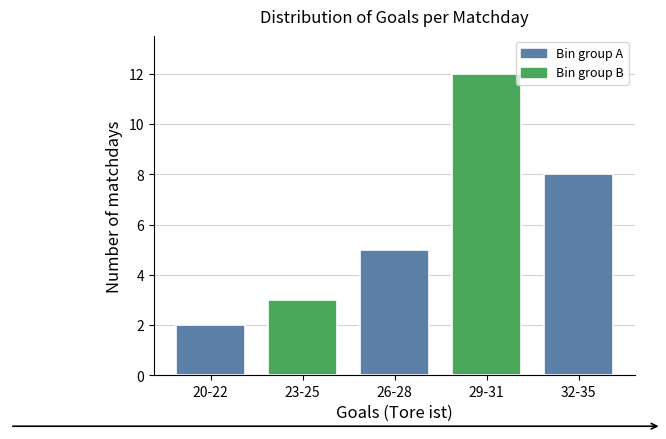

Reading left to right, list all the values displayed in this chart.

20-22=2	23-25=3	26-28=5	29-31=12	32-35=8